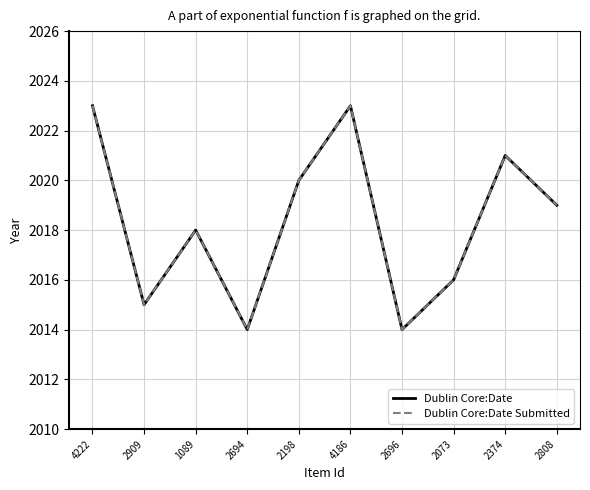

What is the difference between the Dublin Core:Date values at 2808 and 2694?

5